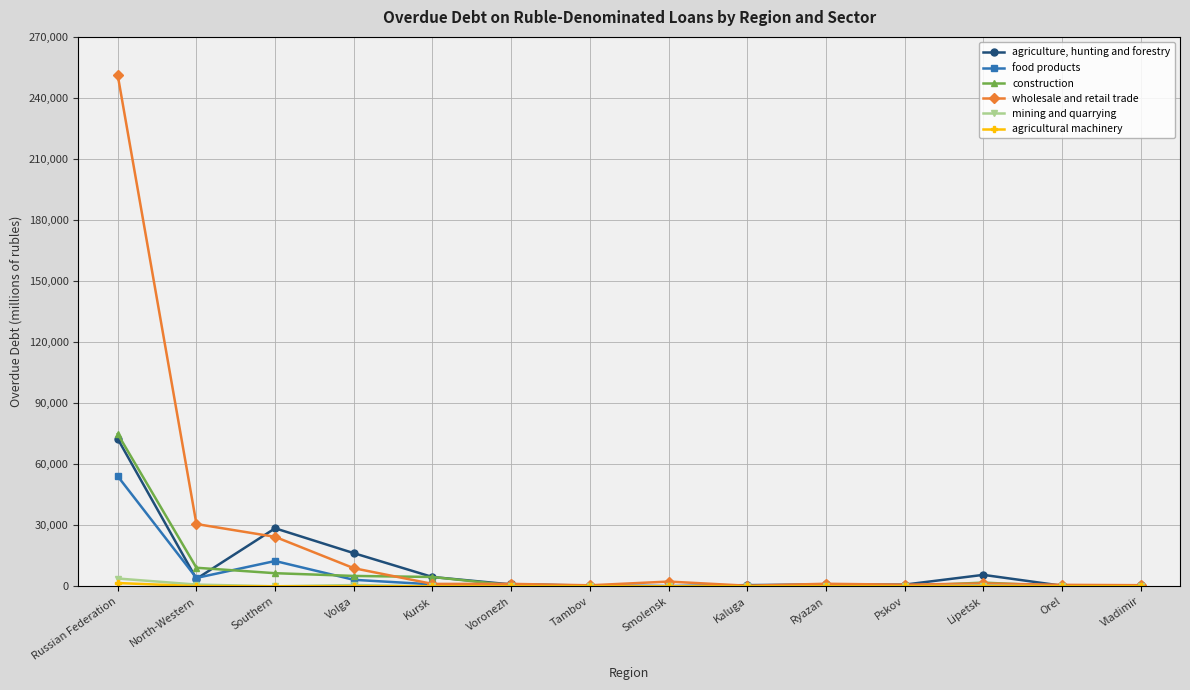

What is the difference between the highest and lowest values at Kaluga?

584